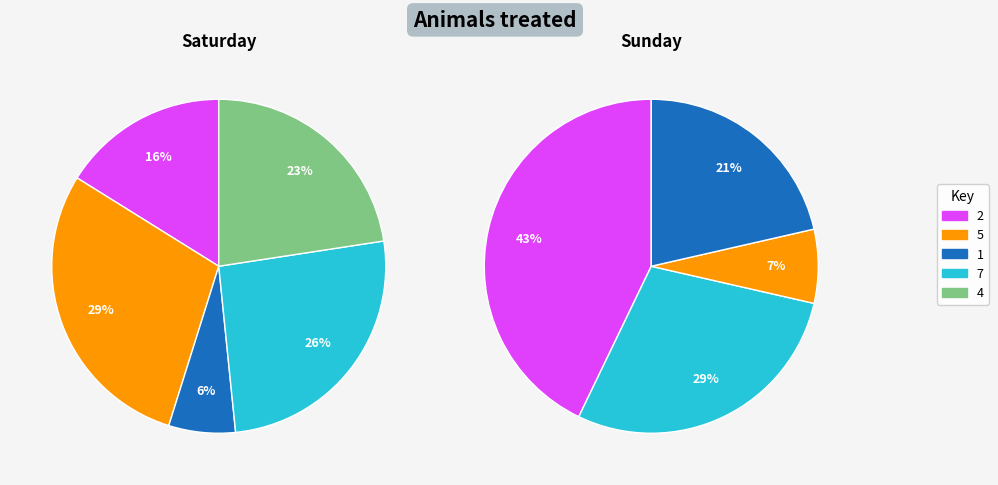

Which slice is the smallest?

1